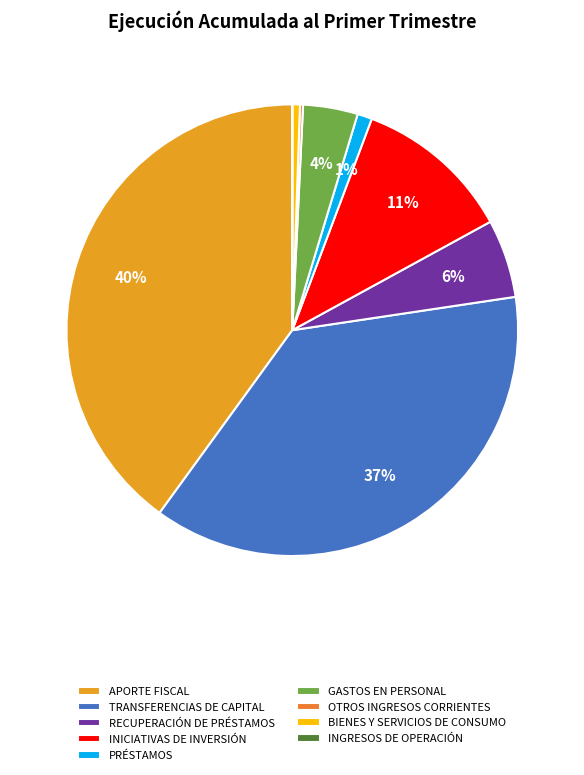

Combined, do RECUPERACIÓN DE PRÉSTAMOS and INGRESOS DE OPERACIÓN account for over 50%?

No